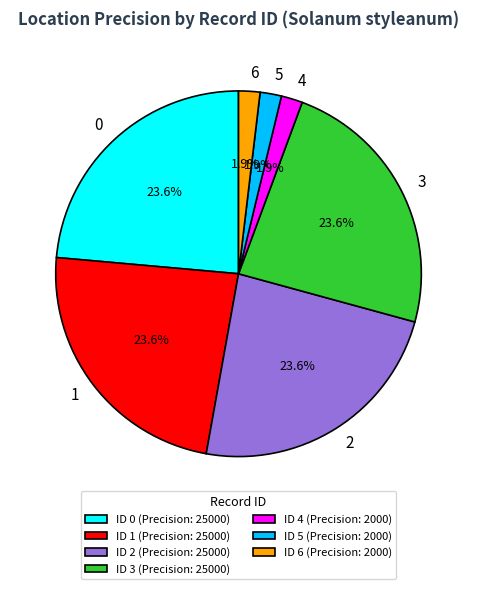

To the nearest percent, what percentage of the pie is 5?

2%